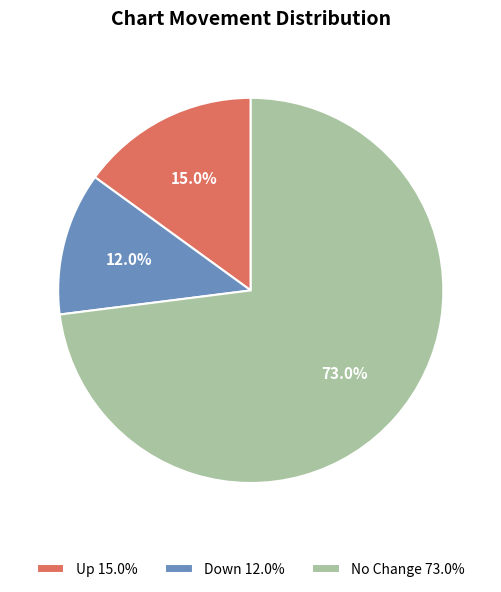

Which has a higher value, Up 15.0% or Down 12.0%?

Up 15.0%